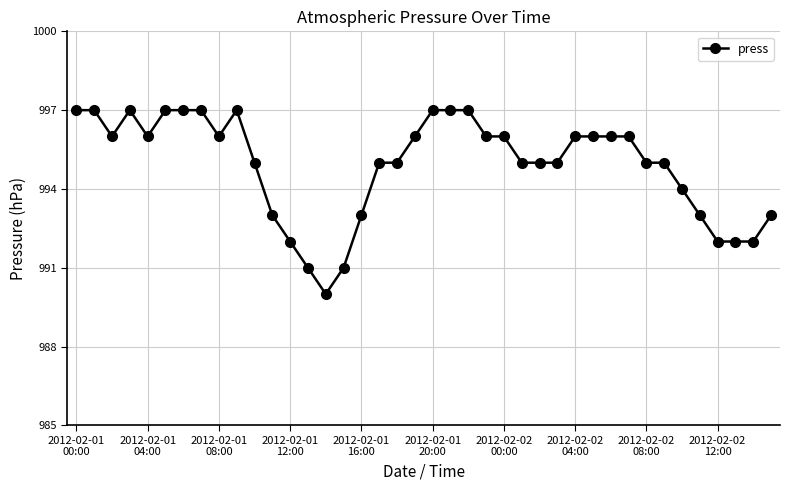

What is the difference between the maximum and minimum values?

7